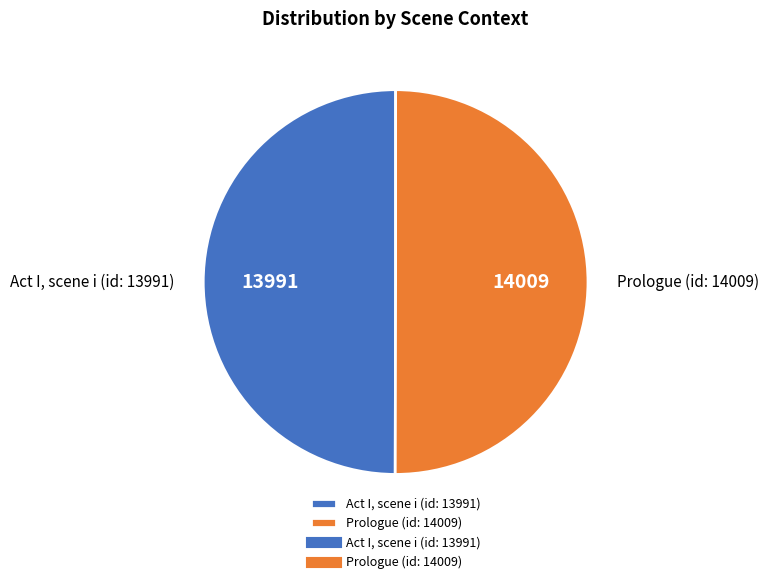

Approximately how many times larger is the value at Prologue (id: 14009) compared to Act I, scene i (id: 13991)?

1.0